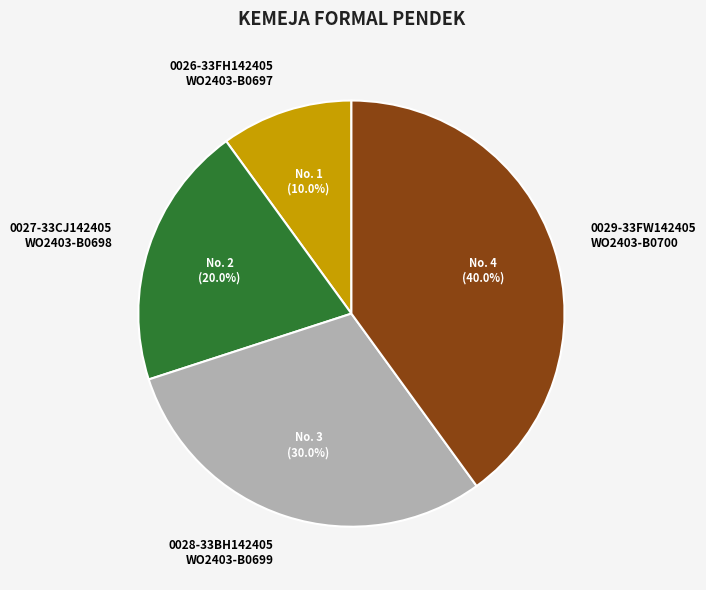

Rank the categories by value from lowest to highest.

0026-33FH142405 WO2403-B0697, 0027-33CJ142405 WO2403-B0698, 0028-33BH142405 WO2403-B0699, 0029-33FW142405 WO2403-B0700